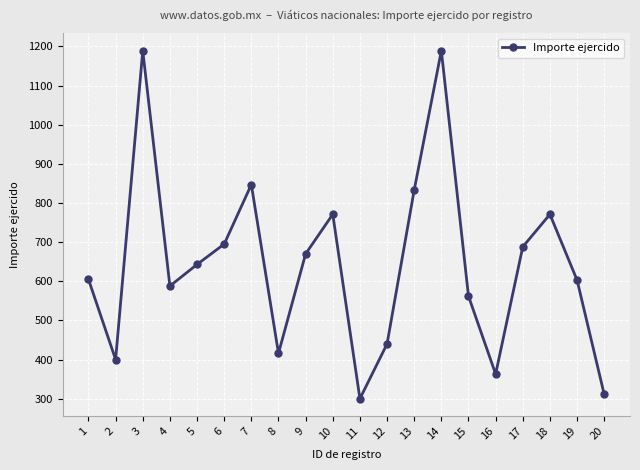

True or false: the data shows 771.0 at 18.

True